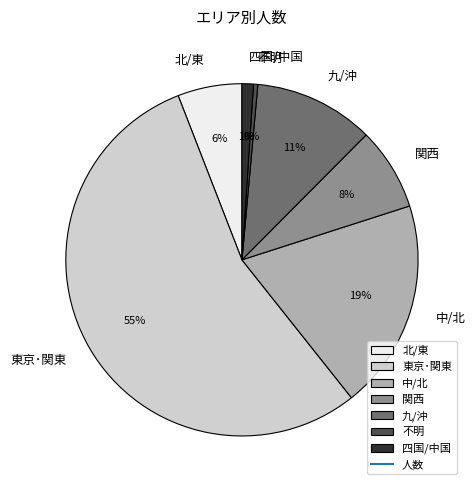

Count the number of slices in the pie.

7